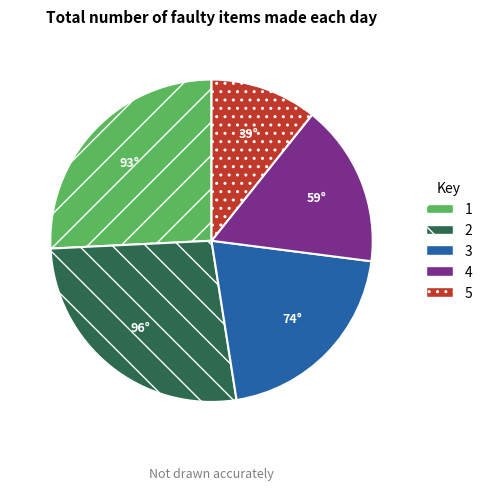

True or false: 5 accounts for 11% of the total.

True